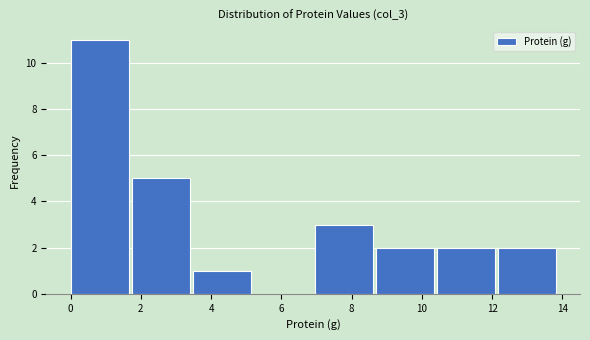

Reading left to right, list every bar in this chart as the range it spans on the x-axis followed by its height. Neither the bar edges nor the heights are printed on the chart, so give them approximately, as read against the axes.

0.0 to 1.8: 11
1.8 to 3.4: 5
3.4 to 5.2: 1
5.2 to 7.0: 0
7.0 to 8.6: 3
8.6 to 10.4: 2
10.4 to 12.2: 2
12.2 to 14.0: 2